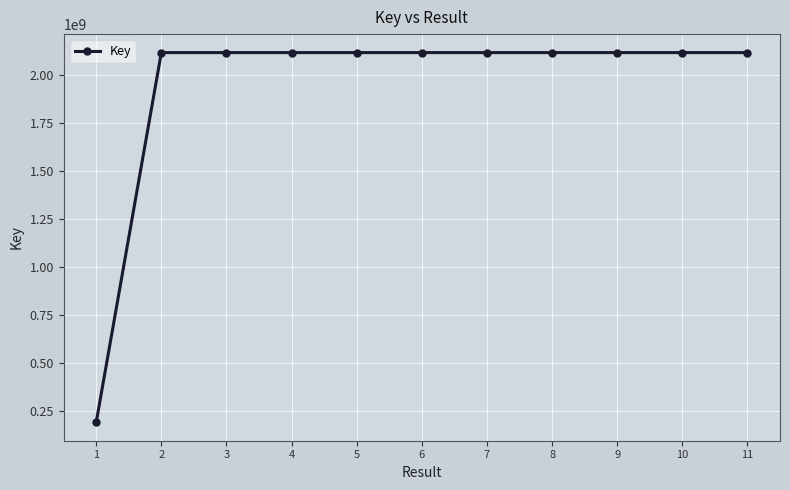

What is the approximate value at 4, to the nearest 10?

2117894580